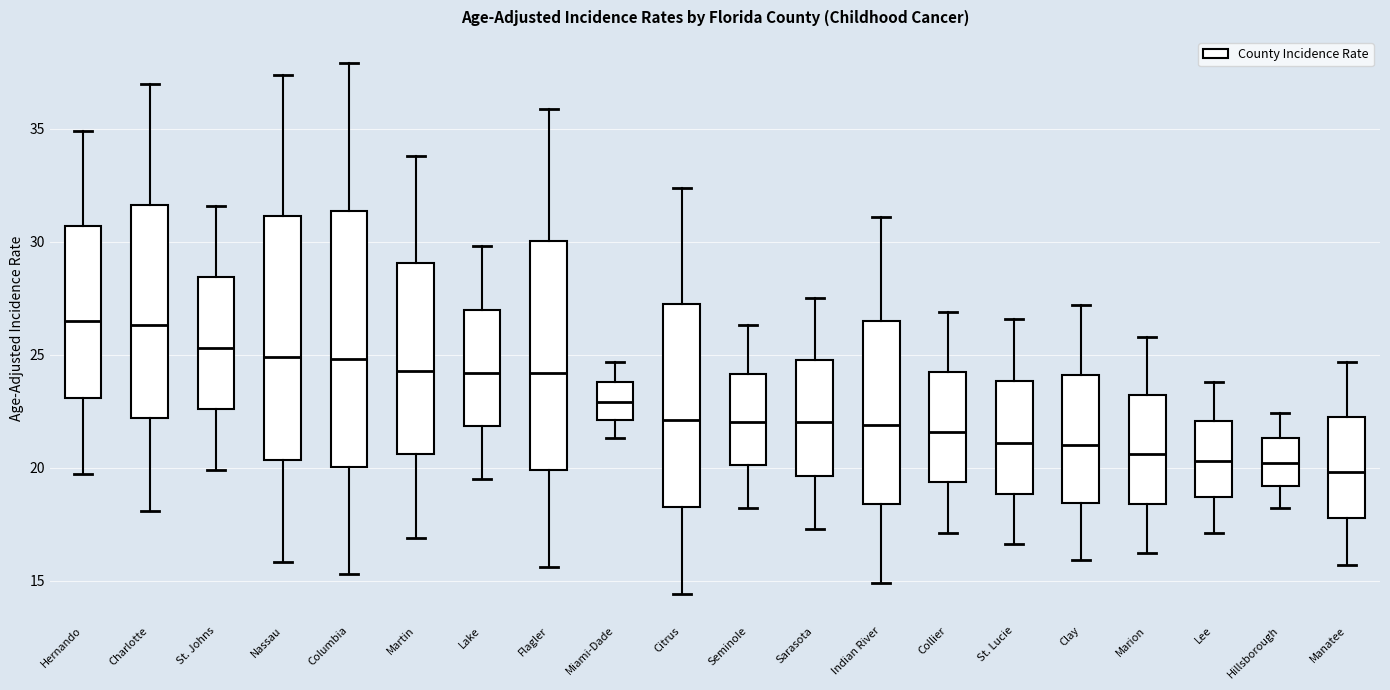

Reading left to right, transcribe this box plot: for each box, give where its median line is, the range the box spans, and where its two whiskers end, as read against the y-axis. The values are not printed on the chart, so give them approximately, as read against the axis.

Hernando: median 26.5, box 23.0 to 30.5, whiskers 19.5 to 35.0
Charlotte: median 26.5, box 22.0 to 31.5, whiskers 18.0 to 37.0
St. Johns: median 25.5, box 22.5 to 28.5, whiskers 20.0 to 31.5
Nassau: median 25.0, box 20.5 to 31.0, whiskers 16.0 to 37.5
Columbia: median 25.0, box 20.0 to 31.5, whiskers 15.5 to 38.0
Martin: median 24.5, box 20.5 to 29.0, whiskers 17.0 to 34.0
Lake: median 24.0, box 22.0 to 27.0, whiskers 19.5 to 30.0
Flagler: median 24.0, box 20.0 to 30.0, whiskers 15.5 to 36.0
Miami-Dade: median 23.0, box 22.0 to 24.0, whiskers 21.5 to 24.5
Citrus: median 22.0, box 18.5 to 27.5, whiskers 14.5 to 32.5
Seminole: median 22.0, box 20.0 to 24.0, whiskers 18.0 to 26.5
Sarasota: median 22.0, box 19.5 to 25.0, whiskers 17.5 to 27.5
Indian River: median 22.0, box 18.5 to 26.5, whiskers 15.0 to 31.0
Collier: median 21.5, box 19.5 to 24.5, whiskers 17.0 to 27.0
St. Lucie: median 21.0, box 19.0 to 24.0, whiskers 16.5 to 26.5
Clay: median 21.0, box 18.5 to 24.0, whiskers 16.0 to 27.0
Marion: median 20.5, box 18.5 to 23.0, whiskers 16.0 to 26.0
Lee: median 20.5, box 18.5 to 22.0, whiskers 17.0 to 24.0
Hillsborough: median 20.0, box 19.0 to 21.5, whiskers 18.0 to 22.5
Manatee: median 20.0, box 18.0 to 22.5, whiskers 15.5 to 24.5